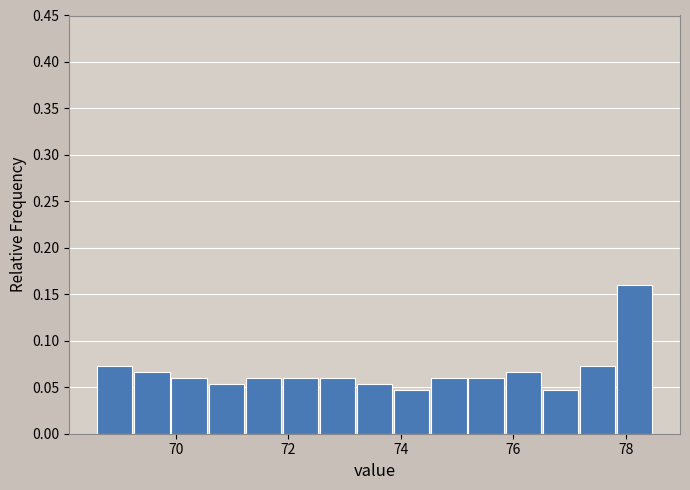

Around what value on the x-axis is the tallest bar? Give the approximate position of its centre, as read against the axis.

78.2